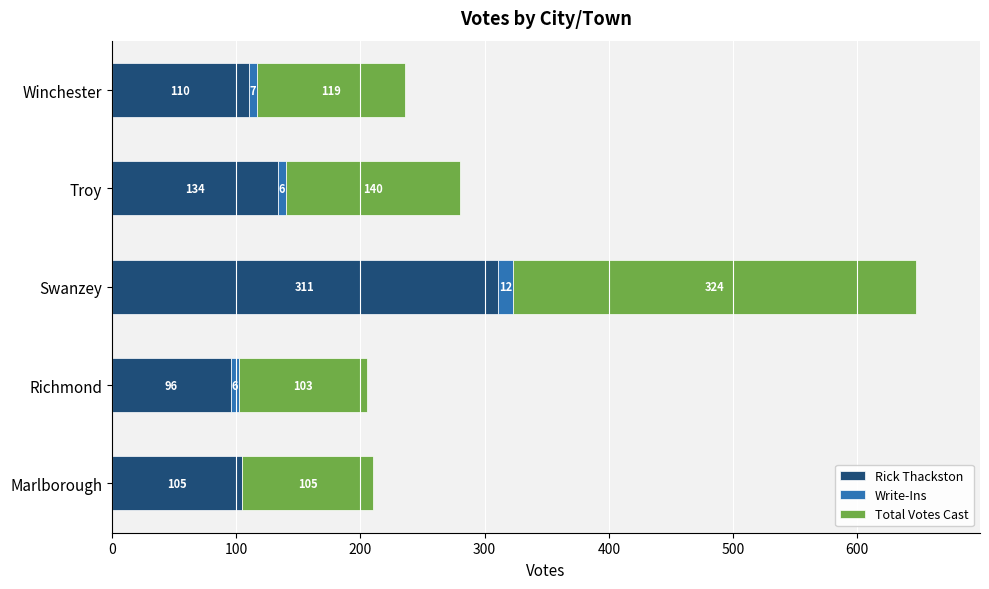

Which category has the highest value in the Rick Thackston series?

Swanzey